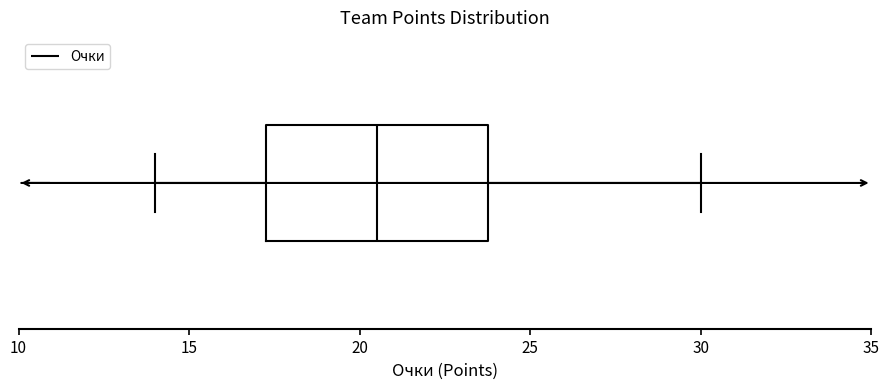

Read this box plot against the x-axis: the position of the median line, the range covered by the box, and the ends of both whiskers. The values are not printed on the chart, so give them approximately, as read against the axis.

median 20.5, box 17.5 to 24.0, whiskers 14.0 to 30.0